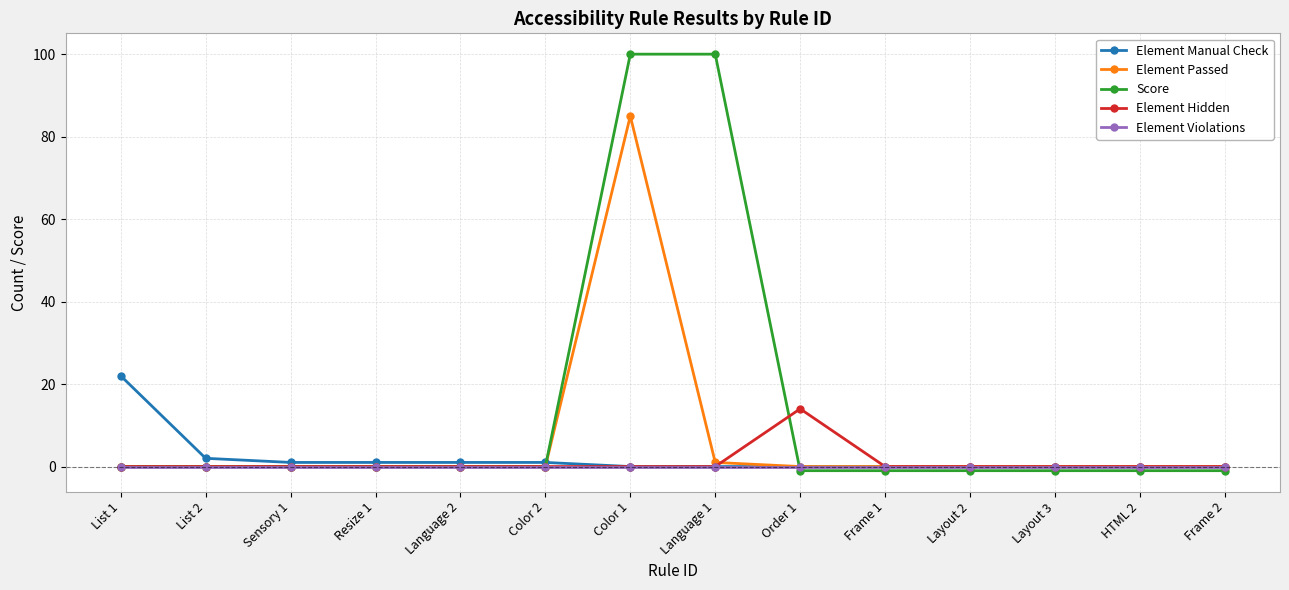

How many lines are shown in the chart?

5